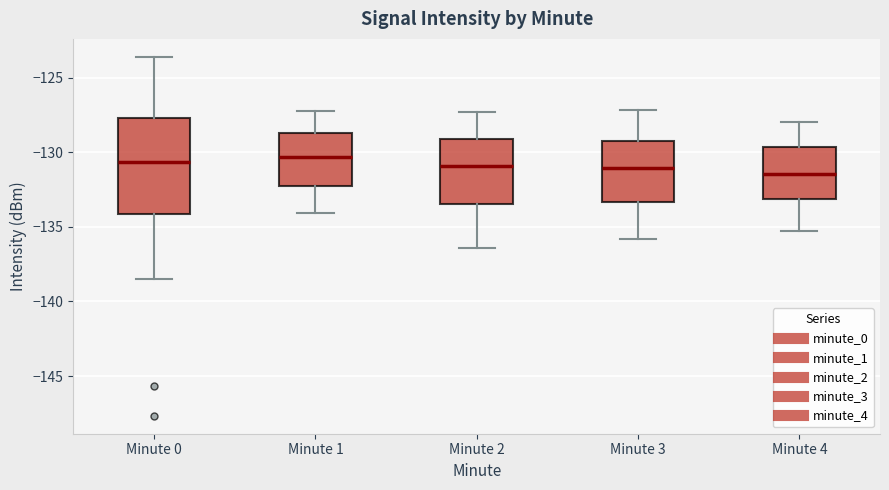

Reading left to right, transcribe this box plot: for each box, give where its median line is, the range the box spans, and where its two whiskers end, as read against the y-axis. The values are not printed on the chart, so give them approximately, as read against the axis.

Minute 0: median -130.5, box -134.0 to -127.5, whiskers -138.5 to -123.5
Minute 1: median -130.5, box -132.5 to -128.5, whiskers -134.0 to -127.5
Minute 2: median -131.0, box -133.5 to -129.0, whiskers -136.5 to -127.5
Minute 3: median -131.0, box -133.5 to -129.0, whiskers -136.0 to -127.0
Minute 4: median -131.5, box -133.0 to -129.5, whiskers -135.5 to -128.0